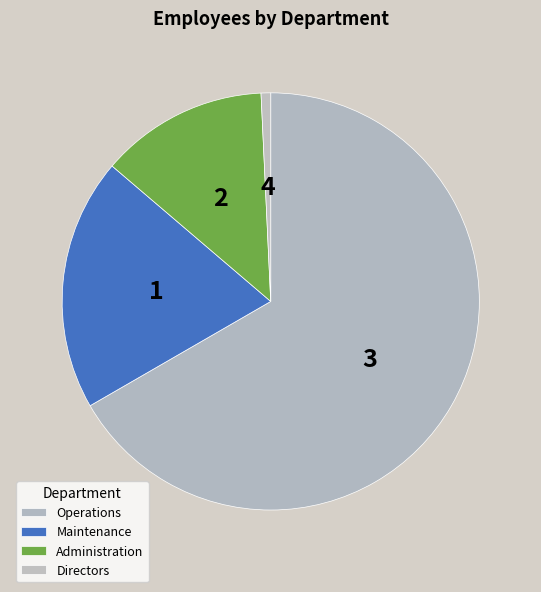

How many segments does this pie chart have?

4